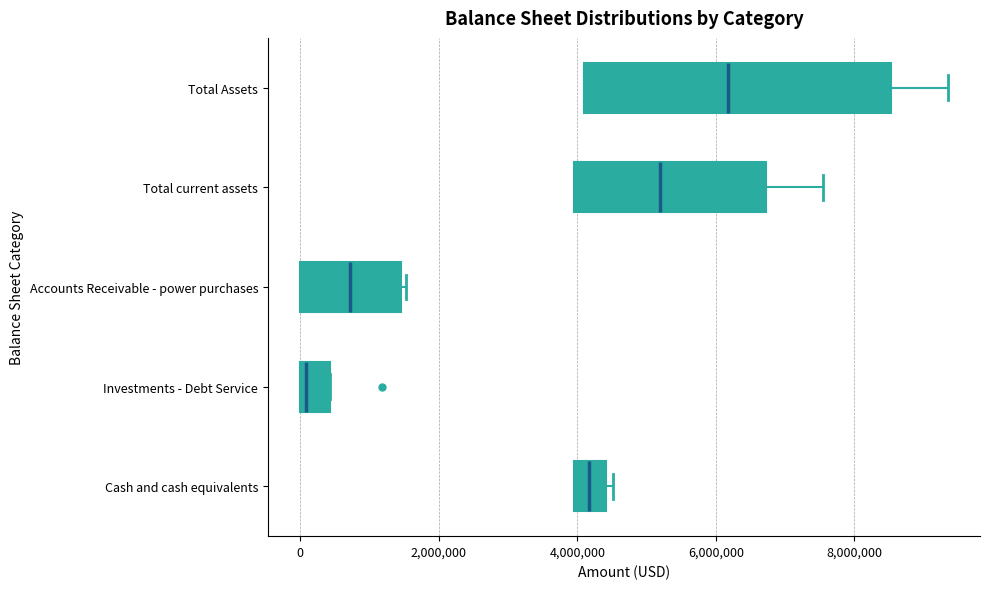

Where does the median line of the box for Cash and cash equivalents sit on the x-axis? The values are not printed on the chart, so give them approximately, as read against the axis.

4200000